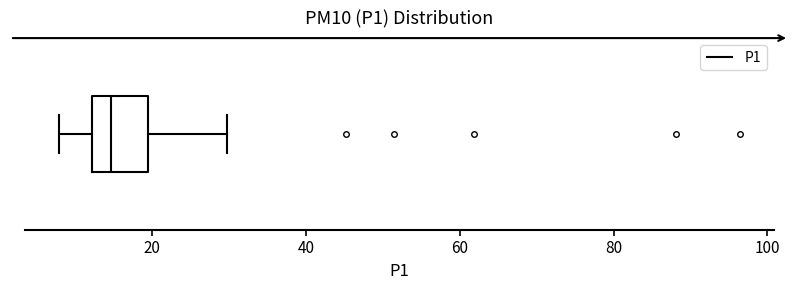

Transcribe this box plot: give where the median line is, the range the box spans, and where the two whiskers end, as read against the x-axis. The values are not printed on the chart, so give them approximately, as read against the axis.

median 14, box 12 to 20, whiskers 8 to 30